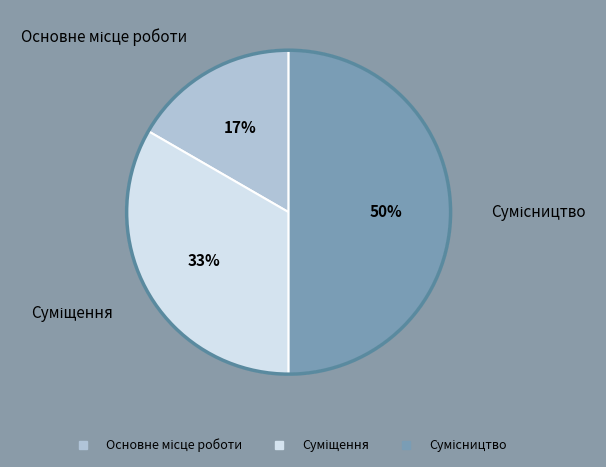

To the nearest percent, what is the difference between the largest and smallest slice percentages?

33%